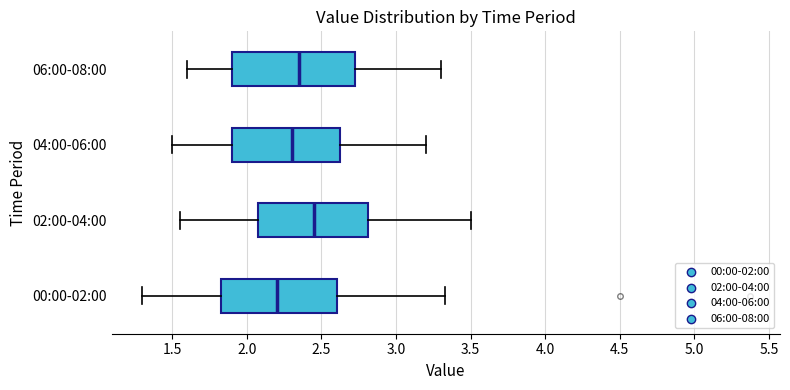

Reading bottom to top, read every box against the x-axis: the position of its median line, the range the box covers, and the ends of its whiskers. The values are not printed on the chart, so give them approximately, as read against the axis.

00:00-02:00: median 2.20, box 1.85 to 2.60, whiskers 1.30 to 3.35
02:00-04:00: median 2.45, box 2.10 to 2.80, whiskers 1.55 to 3.50
04:00-06:00: median 2.30, box 1.90 to 2.65, whiskers 1.50 to 3.20
06:00-08:00: median 2.35, box 1.90 to 2.75, whiskers 1.60 to 3.30